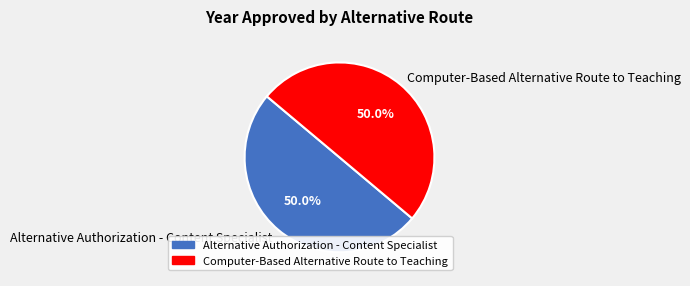

Approximately how many times larger is the value at Computer-Based Alternative Route to Teaching compared to Alternative Authorization - Content Specialist?

1.0